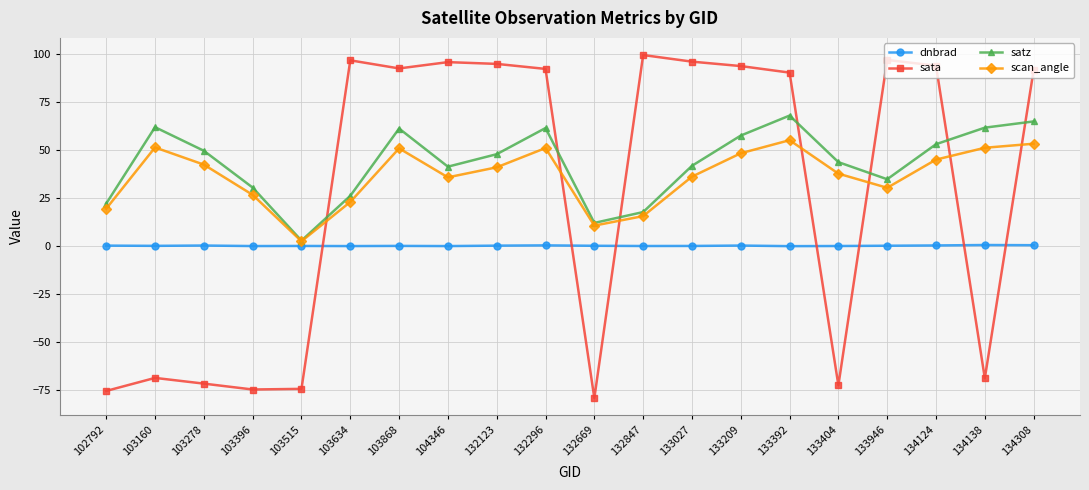

What is the average value of the sata series?

27.6